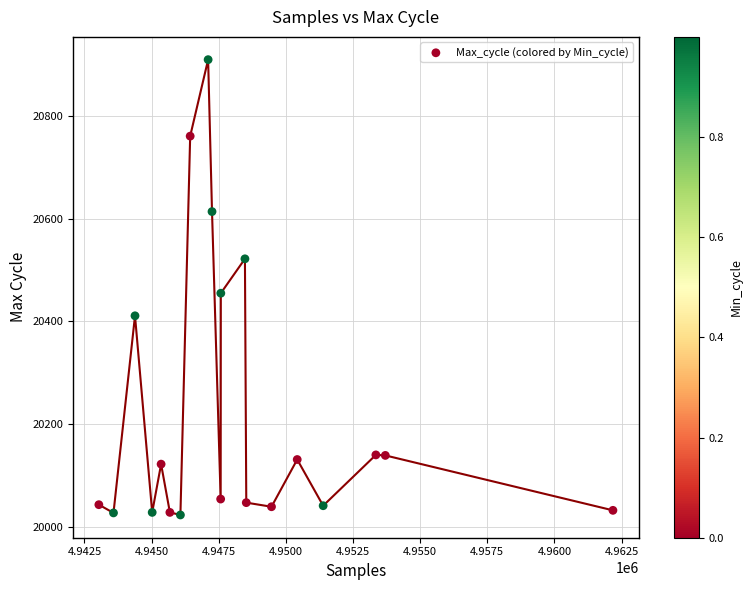

What Y value in the scatter plot is closest to 20466?

20455